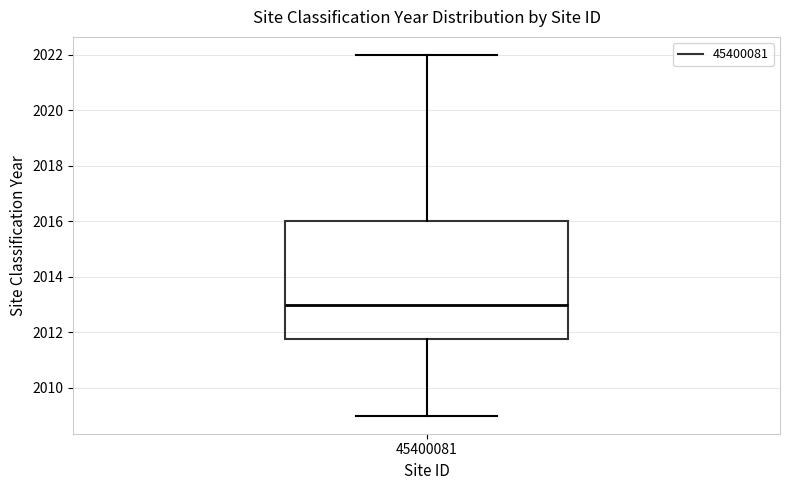

Where does the upper whisker of the box at x = 45400081 end on the y-axis? The values are not printed on the chart, so give them approximately, as read against the axis.

2022.0